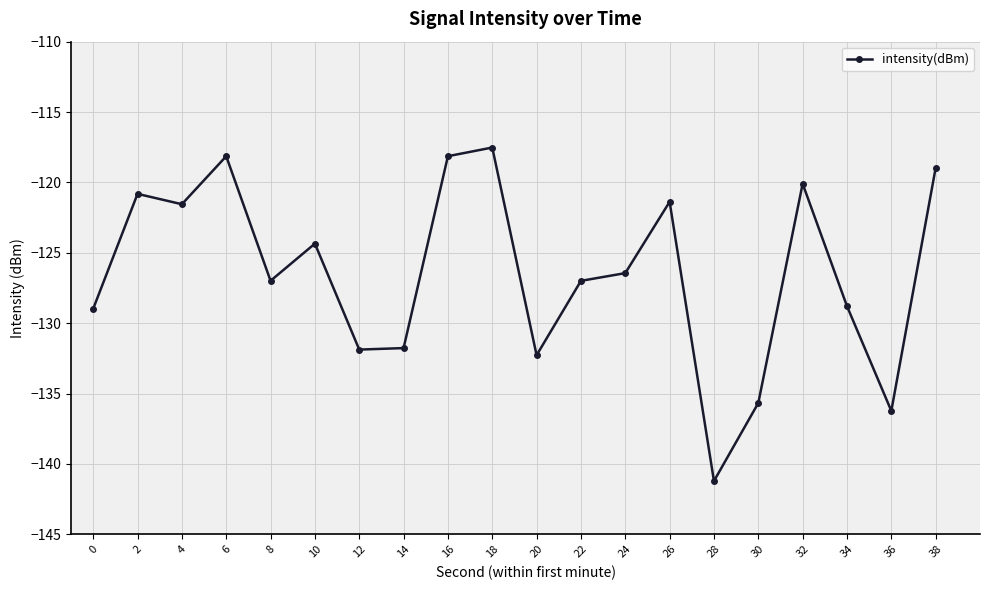

How many series are shown in this chart?

1